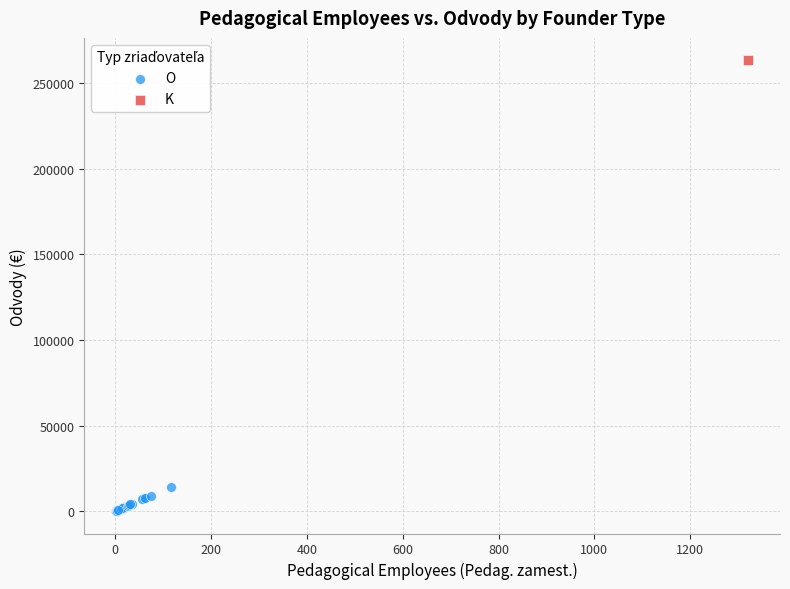

What are all the series names shown in the legend?

O, K